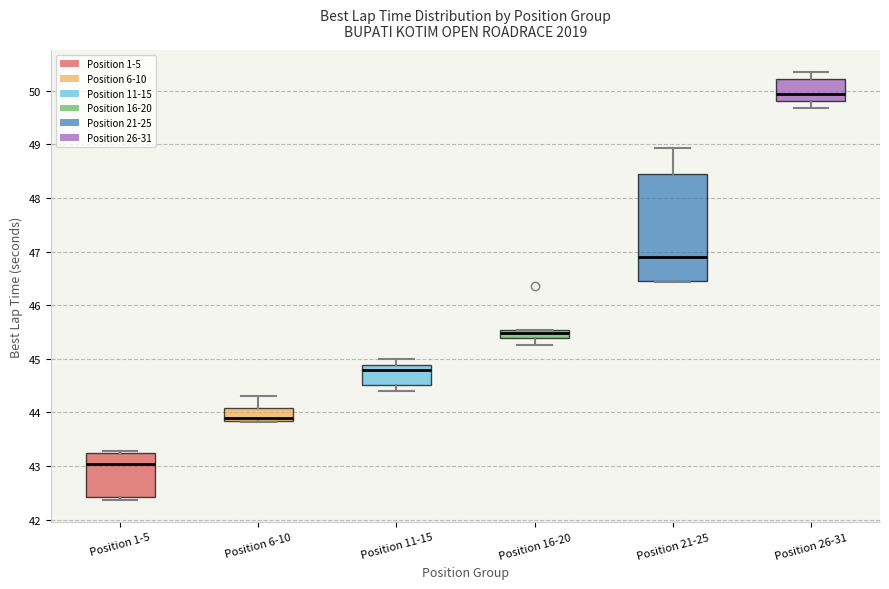

Where does the median line of the box for Position 1-5 sit on the y-axis? The values are not printed on the chart, so give them approximately, as read against the axis.

43.0